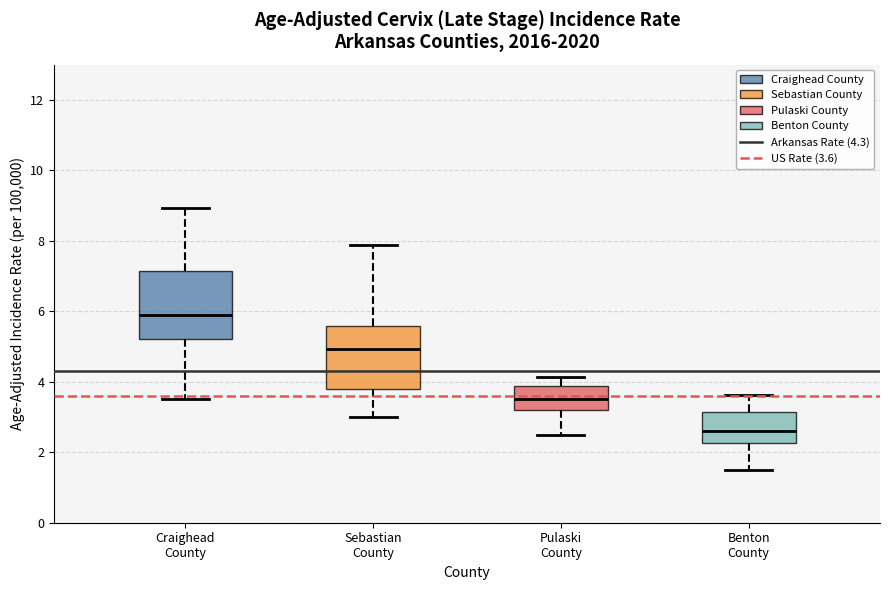

Reading left to right, read every box against the y-axis: the position of its median line, the range the box covers, and the ends of its whiskers. The values are not printed on the chart, so give them approximately, as read against the axis.

Craighead County: median 6.0, box 5.2 to 7.2, whiskers 3.6 to 9.0
Sebastian County: median 5.0, box 3.8 to 5.6, whiskers 3.0 to 7.8
Pulaski County: median 3.6, box 3.2 to 3.8, whiskers 2.6 to 4.2
Benton County: median 2.6, box 2.2 to 3.2, whiskers 1.6 to 3.6